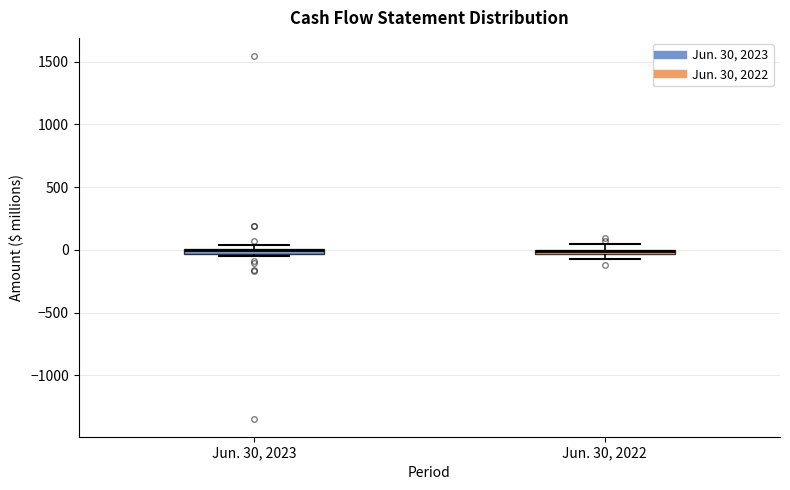

Where is the lower edge of the box for Jun. 30, 2022 on the y-axis? The values are not printed on the chart, so give them approximately, as read against the axis.

-50